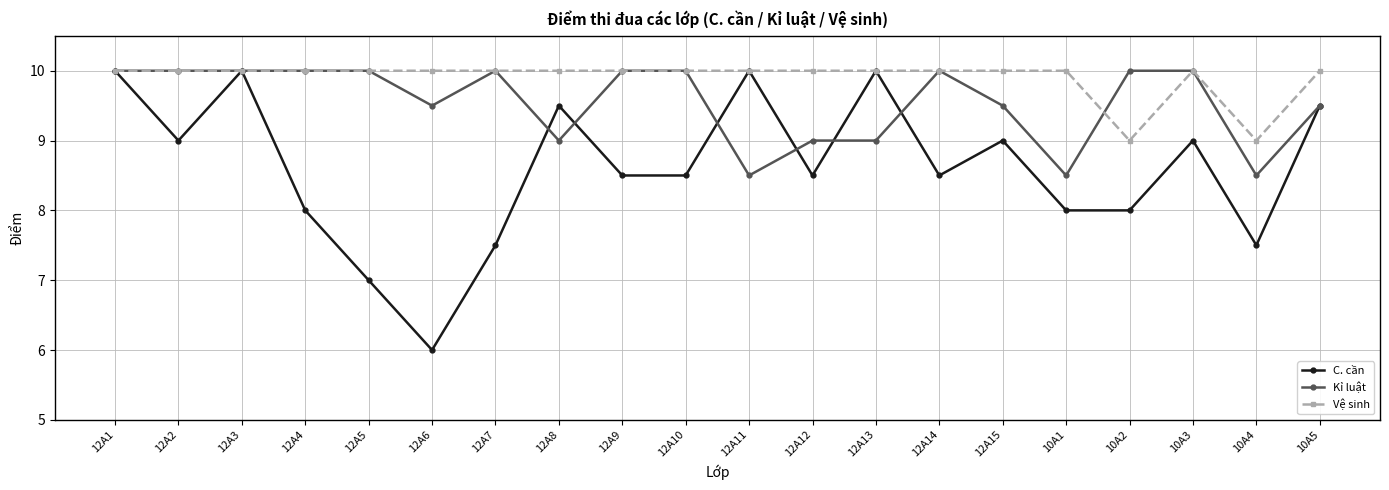

Count the C. cần values in the range 8 to 9.

10